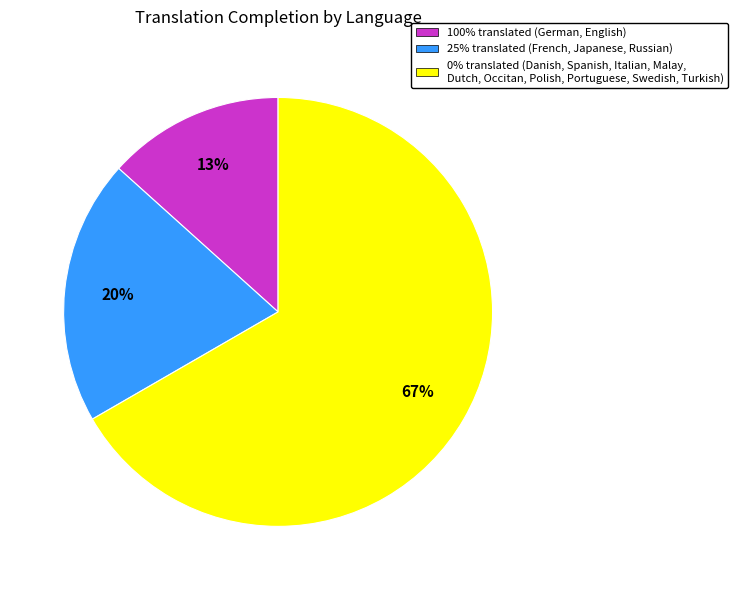

What is the largest slice in the pie chart?

0% translated (Danish, Spanish, Italian, Malay, Dutch, Occitan, Polish, Portuguese, Swedish, Turkish)